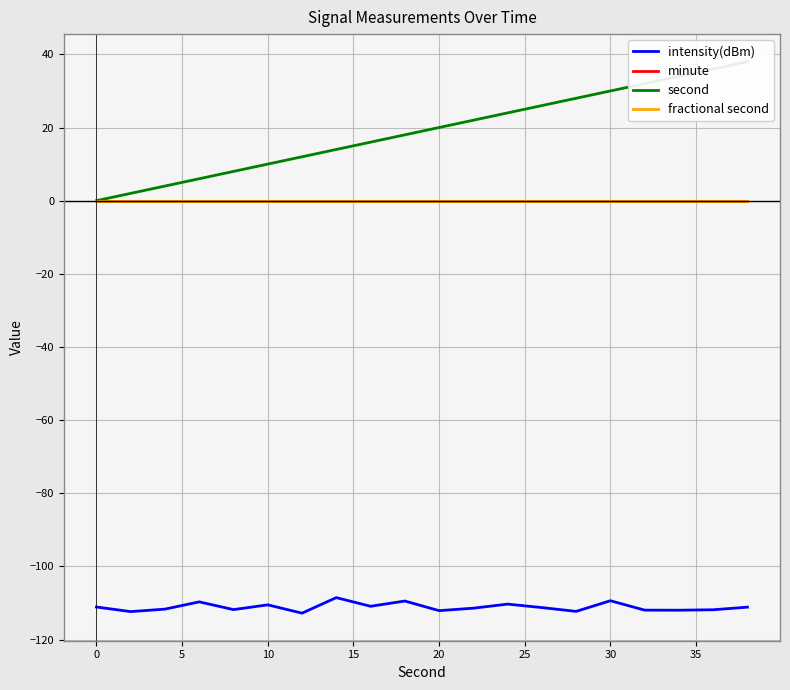

How many values in the intensity(dBm) series are below -111?

13